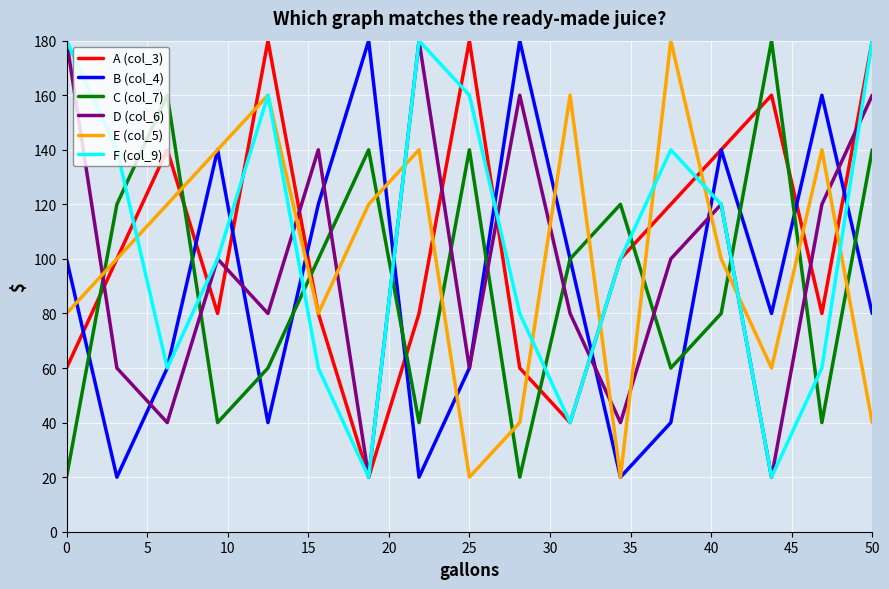

How many lines are shown in the chart?

6